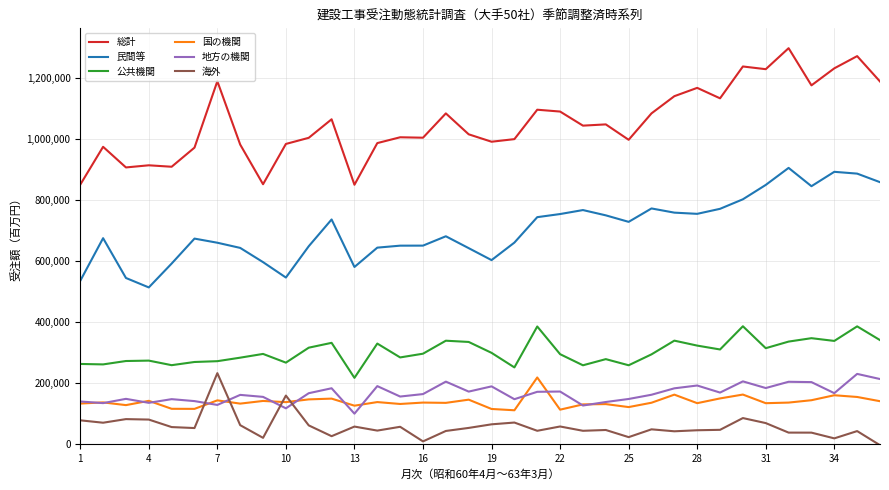

Which series has the largest total across all categories?

総計